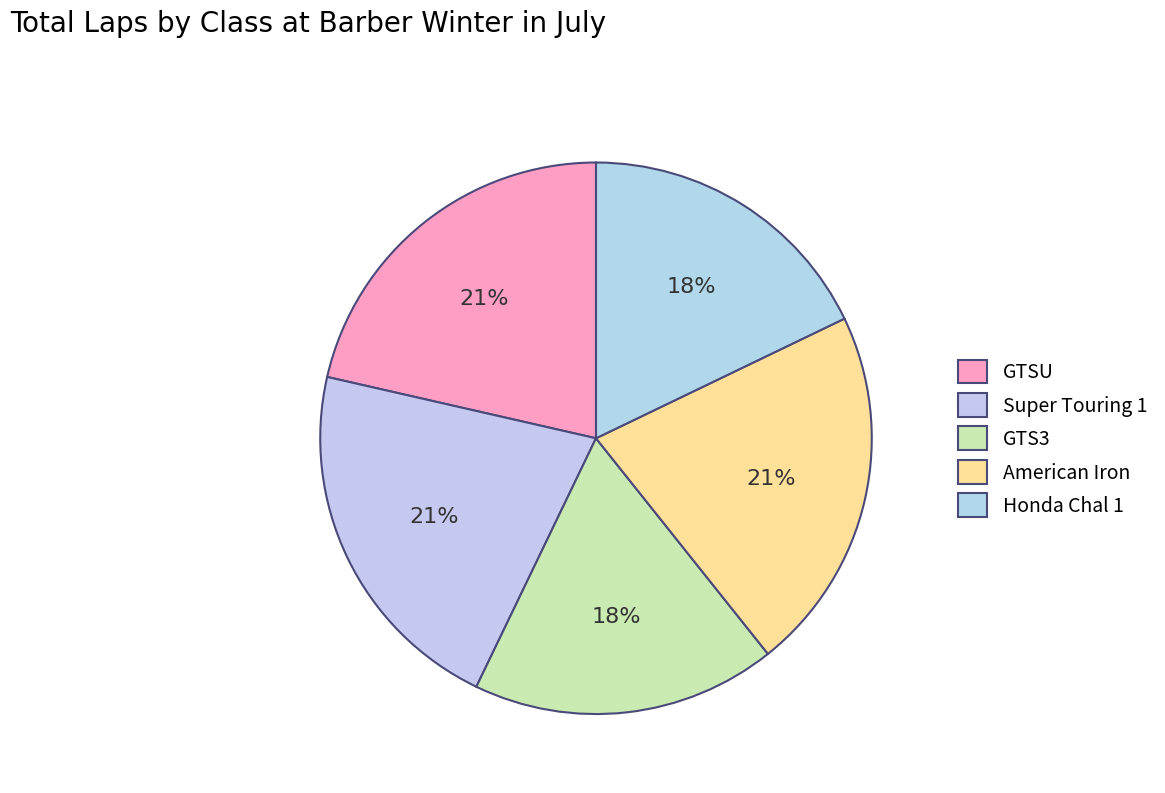

Between GTSU and Super Touring 1, which is larger?

GTSU